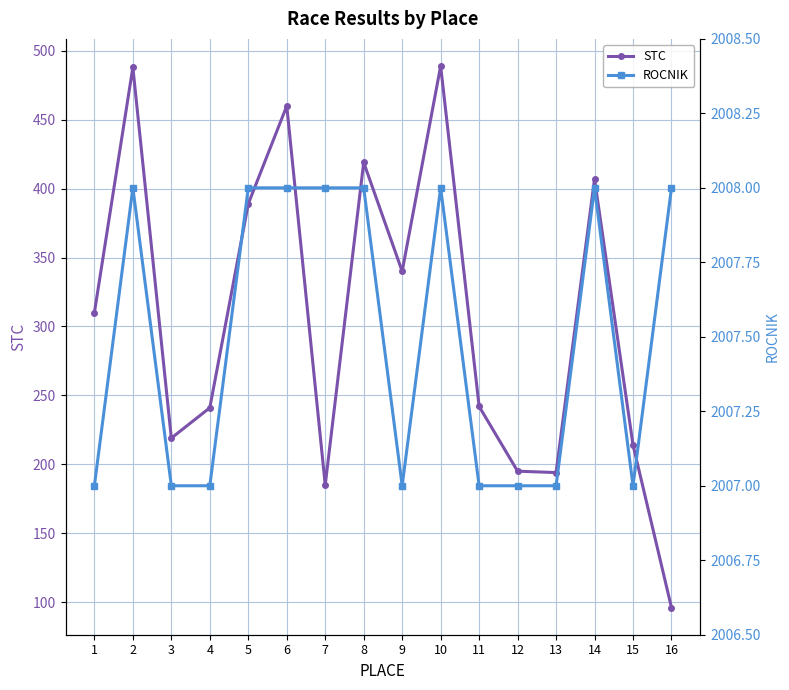

Reading left to right, extract all data points from this chart.

STC: 1=310	2=488	3=219	4=241	5=389	6=460	7=185	8=419	9=340	10=489	11=242	12=195	13=194	14=407	15=214	16=96
ROCNIK: 1=2007	2=2008	3=2007	4=2007	5=2008	6=2008	7=2008	8=2008	9=2007	10=2008	11=2007	12=2007	13=2007	14=2008	15=2007	16=2008